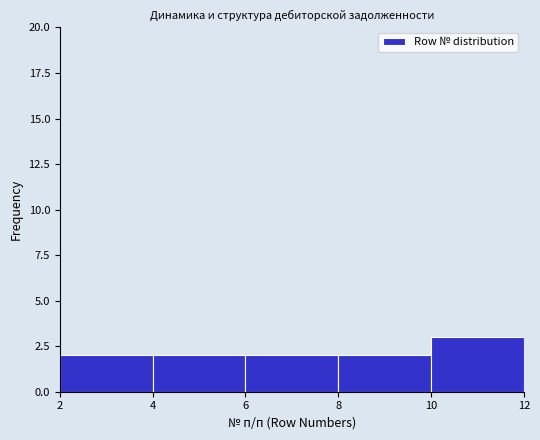

Reading left to right, list every bar in this chart as the range it spans on the x-axis followed by its height. The values are not printed on the chart, so give them approximately, as read against the axis.

2 to 4: 2
4 to 6: 2
6 to 8: 2
8 to 10: 2
10 to 12: 3